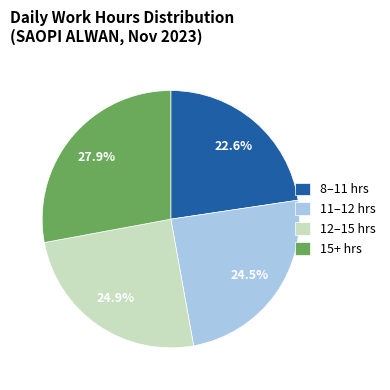

To the nearest percent, what is the difference between the largest and smallest slice percentages?

5%